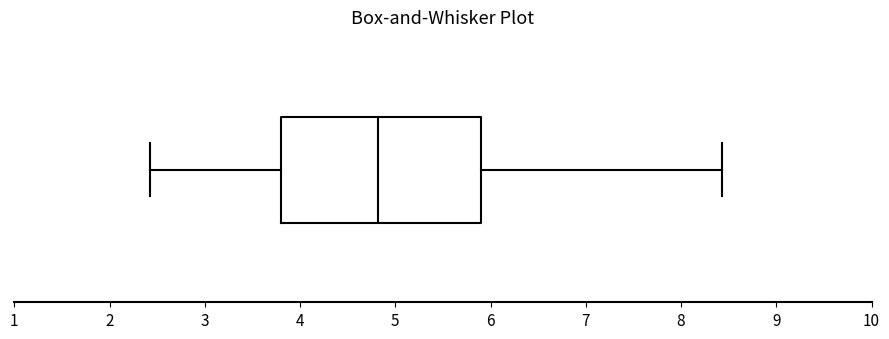

Transcribe this box plot: give where the median line is, the range the box spans, and where the two whiskers end, as read against the x-axis. The values are not printed on the chart, so give them approximately, as read against the axis.

median 4.8, box 3.8 to 5.9, whiskers 2.4 to 8.4